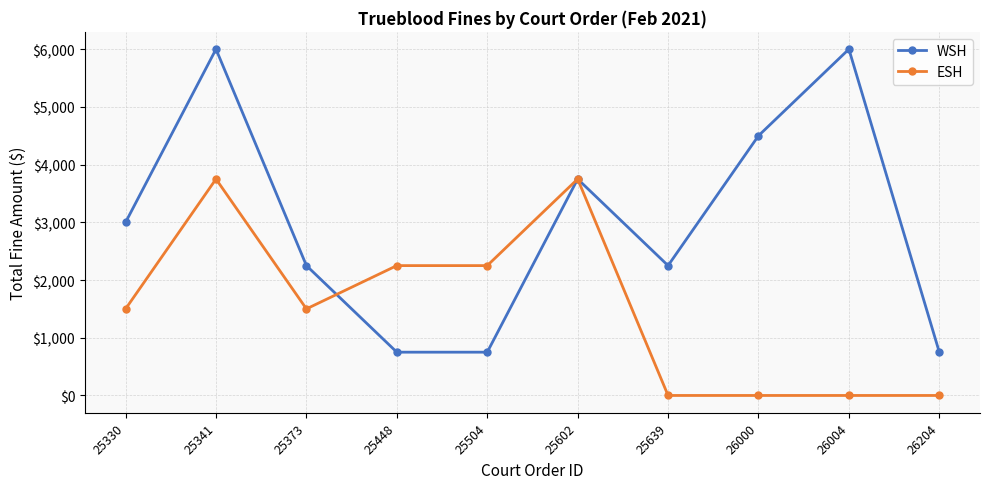

Reading left to right, what are all the values shown in this chart?

WSH: 3000	6000	2250	750	750	3750	2250	4500	6000	750
ESH: 1500	3750	1500	2250	2250	3750	0	0	0	0